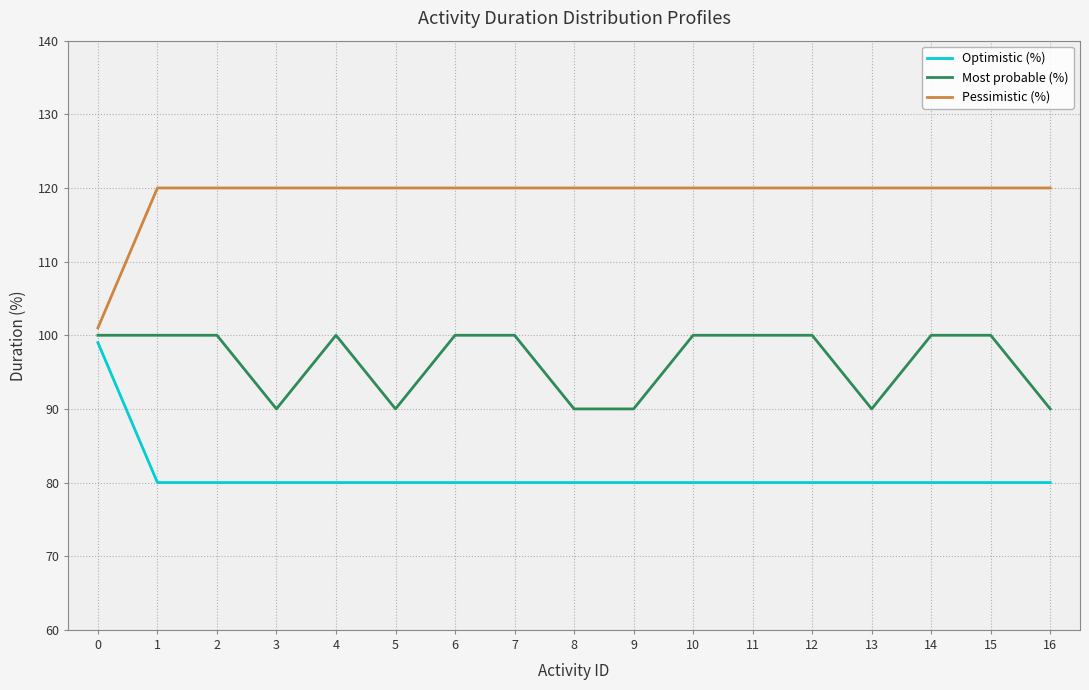

Which series has the largest total across all categories?

Pessimistic (%)